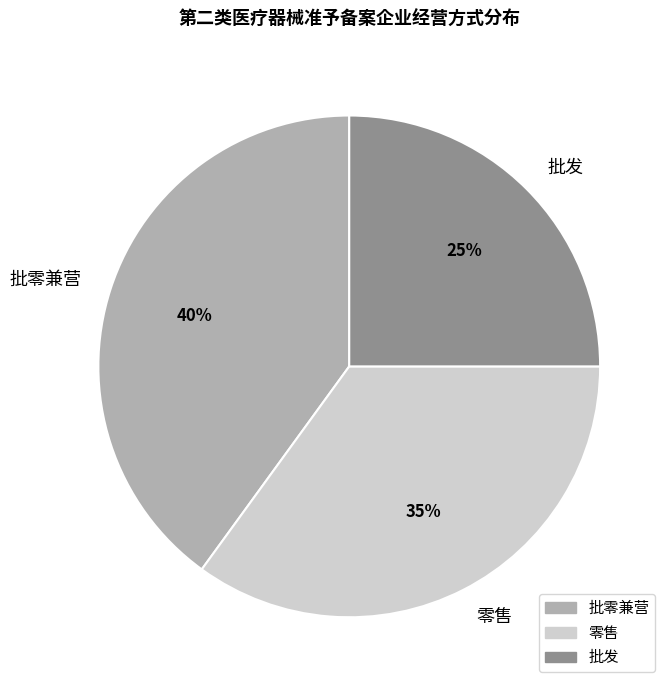

Is it true that 批零兼营 is 32% of the pie?

False